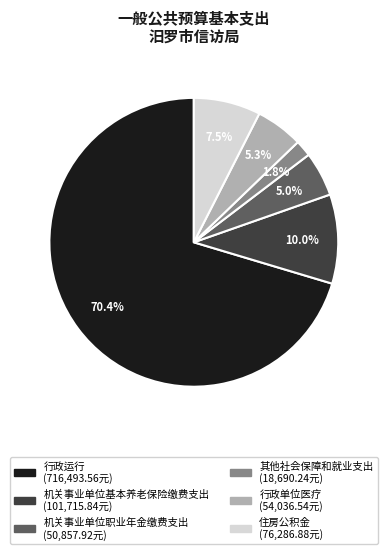

Which has a higher value, 行政运行 or 机关事业单位职业年金缴费支出?

行政运行